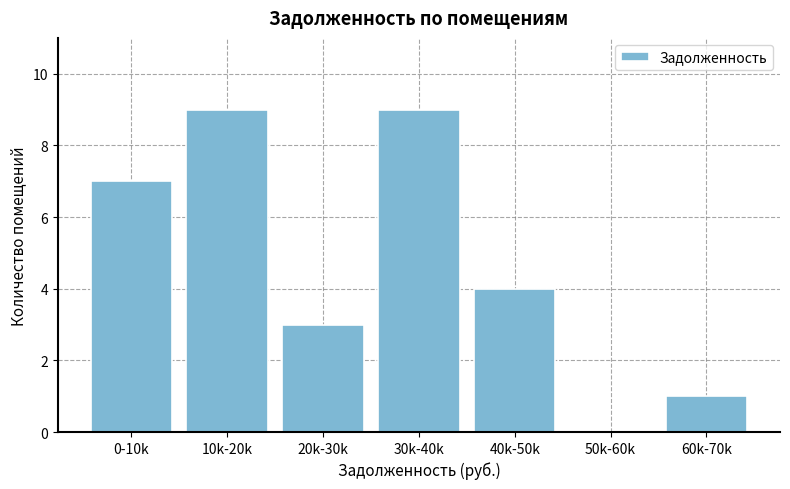

Reading left to right, extract all data points from this chart.

0-10k=7	10k-20k=9	20k-30k=3	30k-40k=9	40k-50k=4	50k-60k=0	60k-70k=1